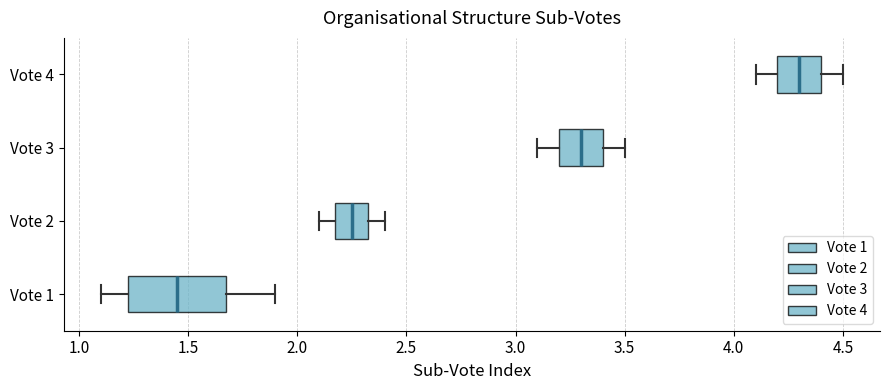

Which box is the widest, from its left edge to its right edge?

Vote 1